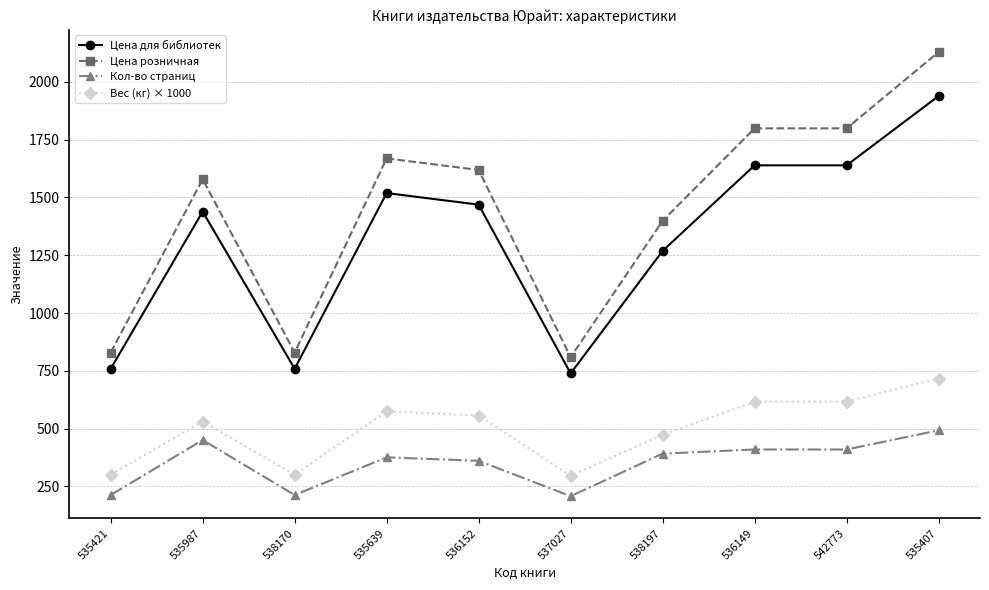

What is the difference between the highest and lowest values at 538197?

1007